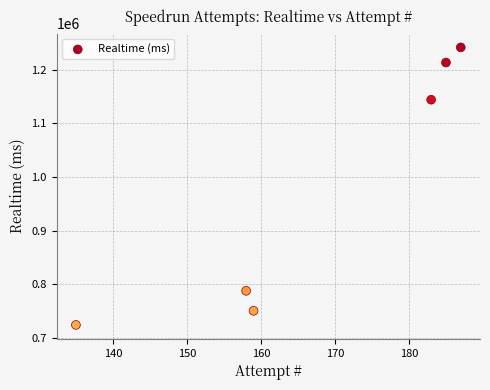

What is the range of Y values (max minus min)?

518165